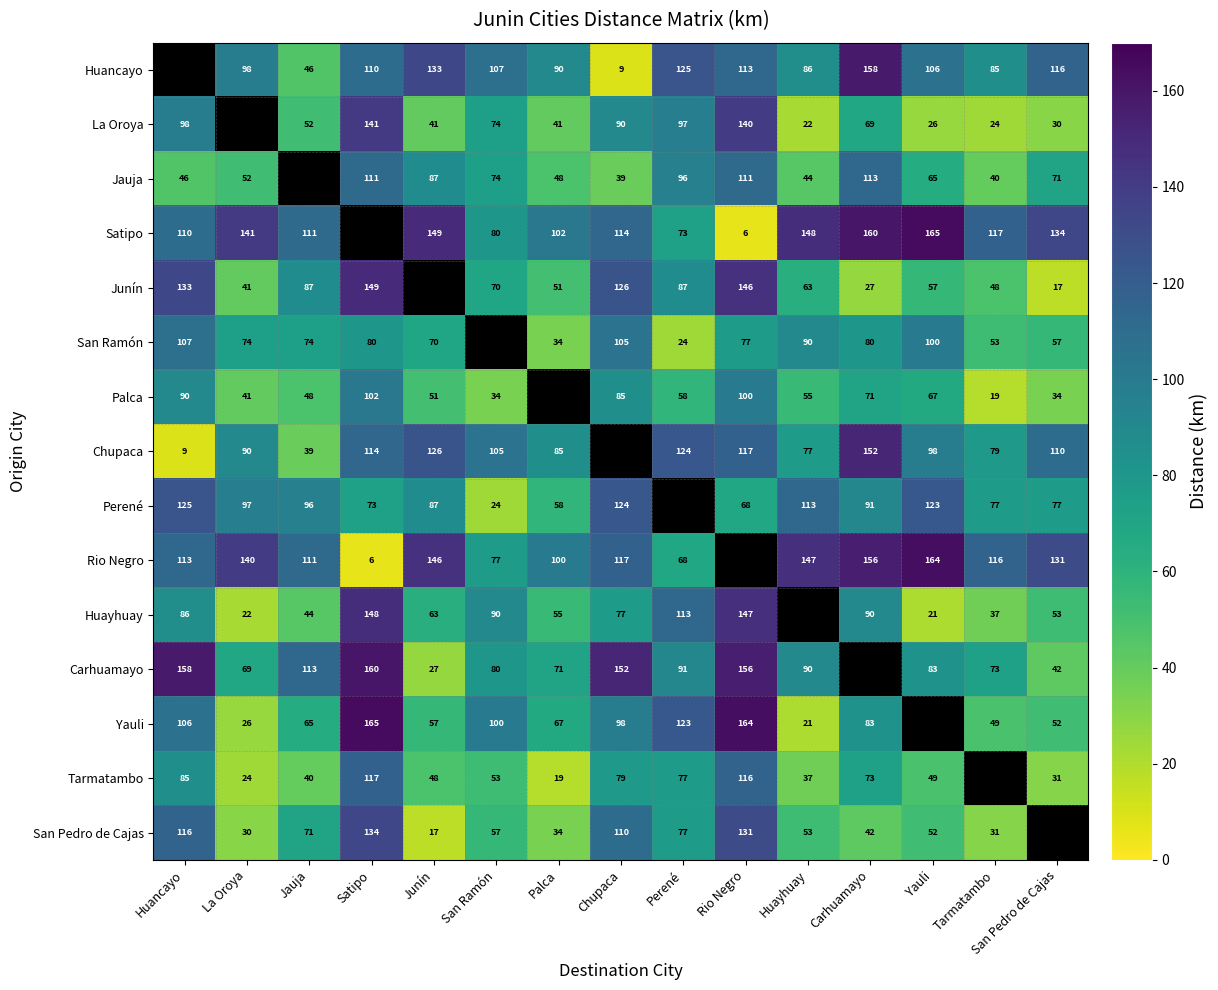

What is the difference between the Jauja values at Perené and Yauli?

31